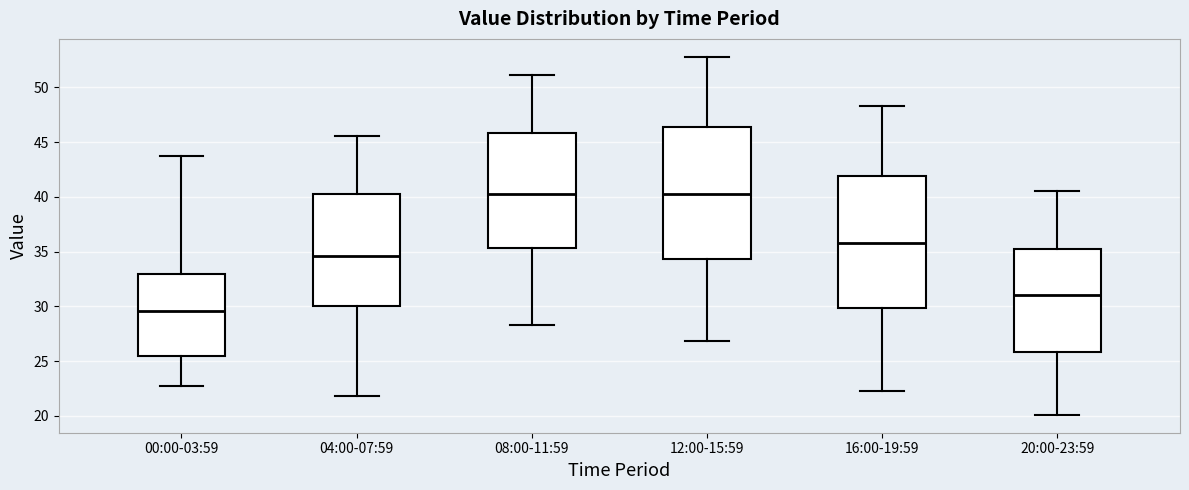

Reading left to right, read every box against the y-axis: the position of its median line, the range the box covers, and the ends of its whiskers. The values are not printed on the chart, so give them approximately, as read against the axis.

00:00-03:59: median 29.5, box 25.5 to 33.0, whiskers 22.5 to 43.5
04:00-07:59: median 34.5, box 30.0 to 40.0, whiskers 22.0 to 45.5
08:00-11:59: median 40.5, box 35.5 to 46.0, whiskers 28.5 to 51.0
12:00-15:59: median 40.5, box 34.5 to 46.5, whiskers 27.0 to 53.0
16:00-19:59: median 36.0, box 30.0 to 42.0, whiskers 22.5 to 48.5
20:00-23:59: median 31.0, box 26.0 to 35.0, whiskers 20.0 to 40.5